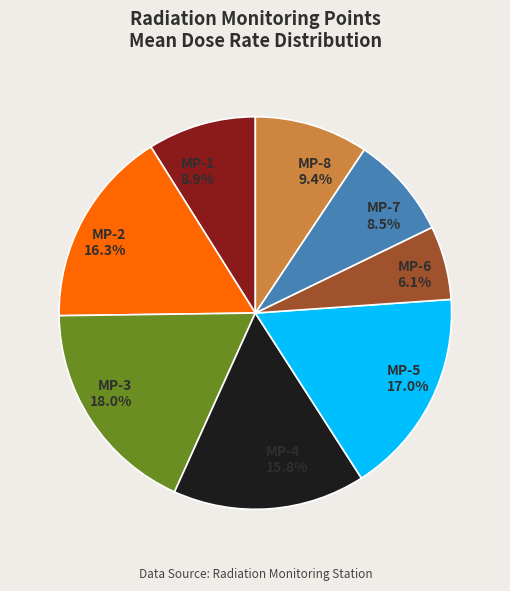

Which slice is the largest?

MP-3